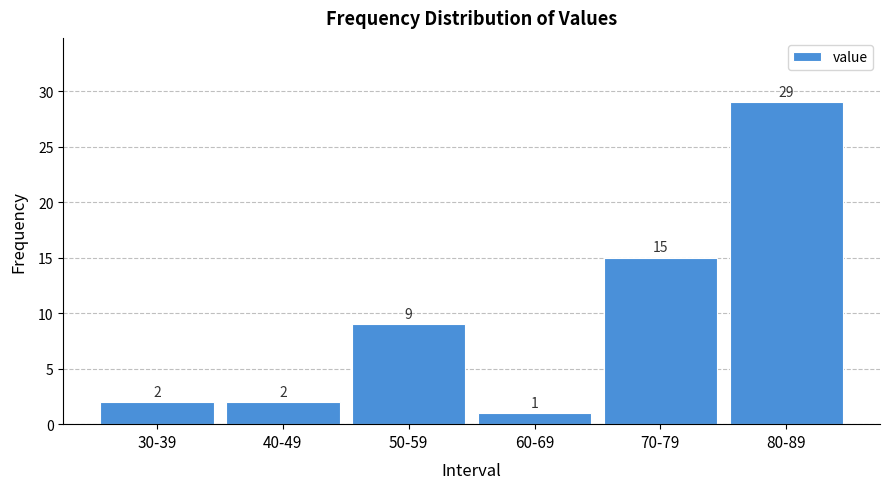

Reading left to right, what are all the values shown in this chart?

2	2	9	1	15	29